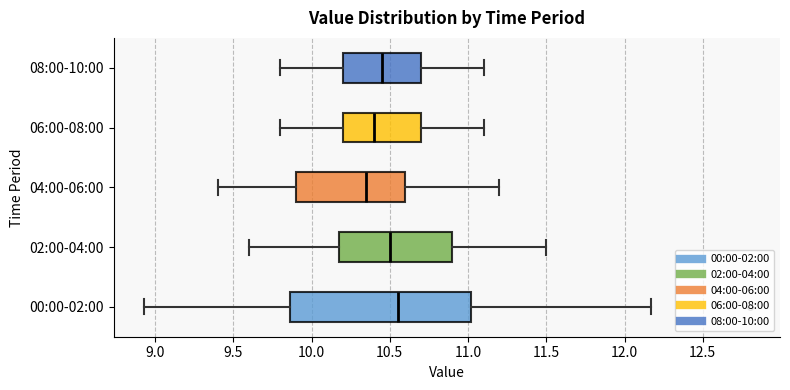

Which box has the furthest to the right median line?

00:00-02:00